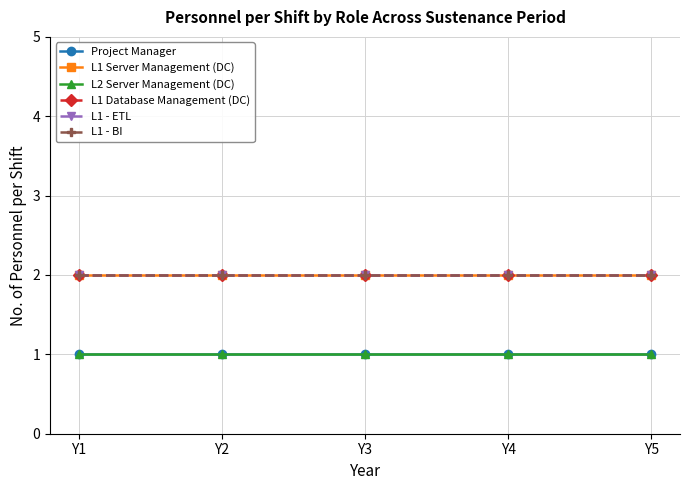

What is the smallest value displayed?

1